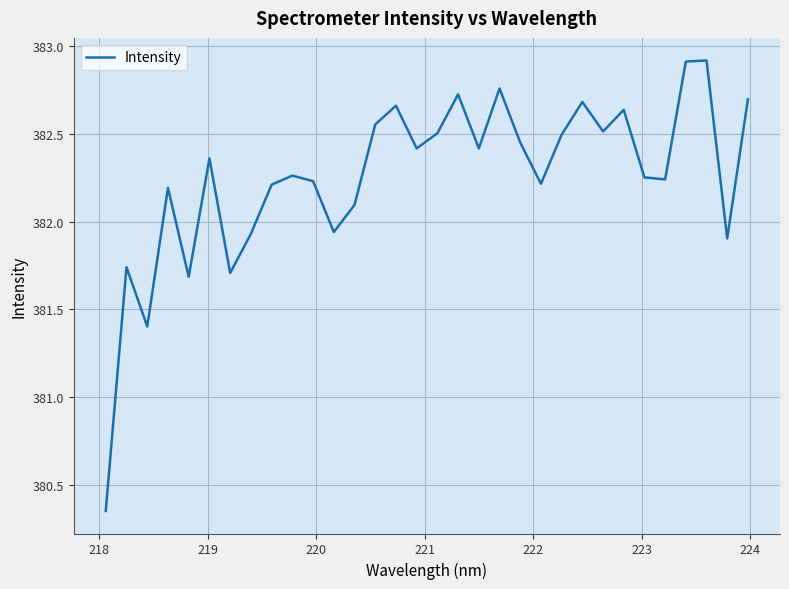

What is the greatest value displayed?

382.9